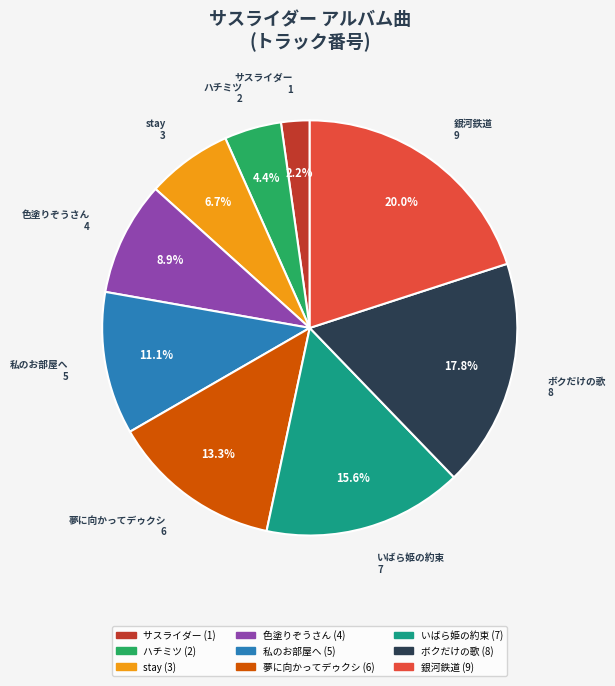

What percentage do 色塗りぞうさん and ボクだけの歌 together represent?

26.7%